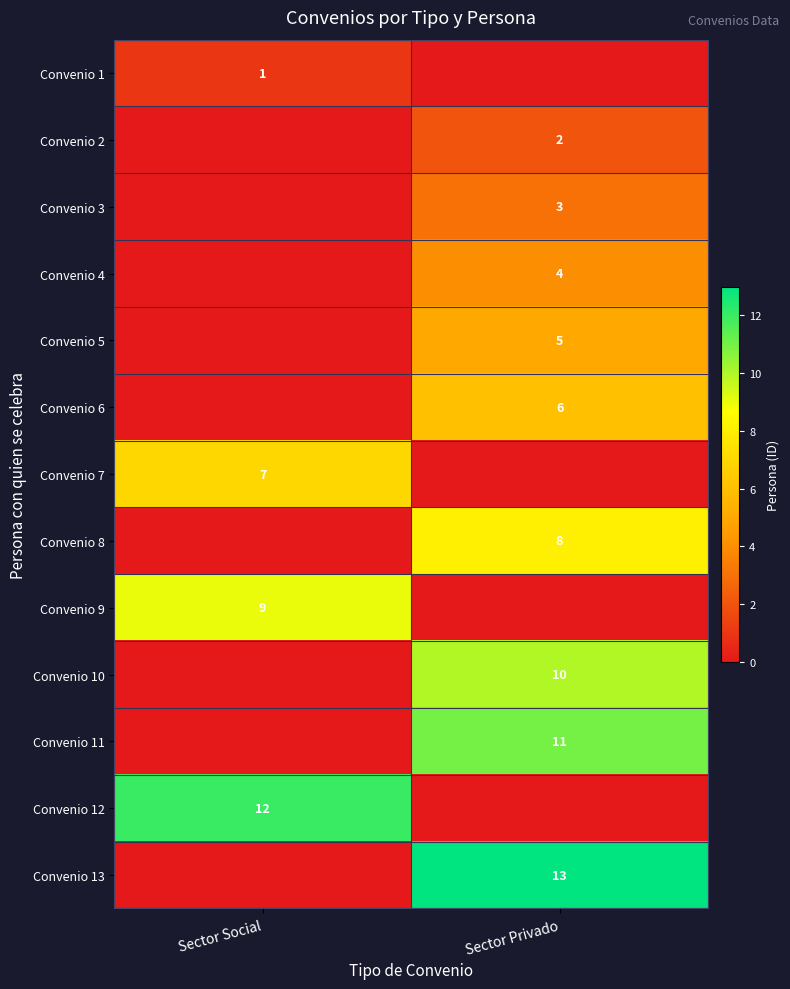

Is it true that Convenio 13 equals 13 at Sector Privado?

True